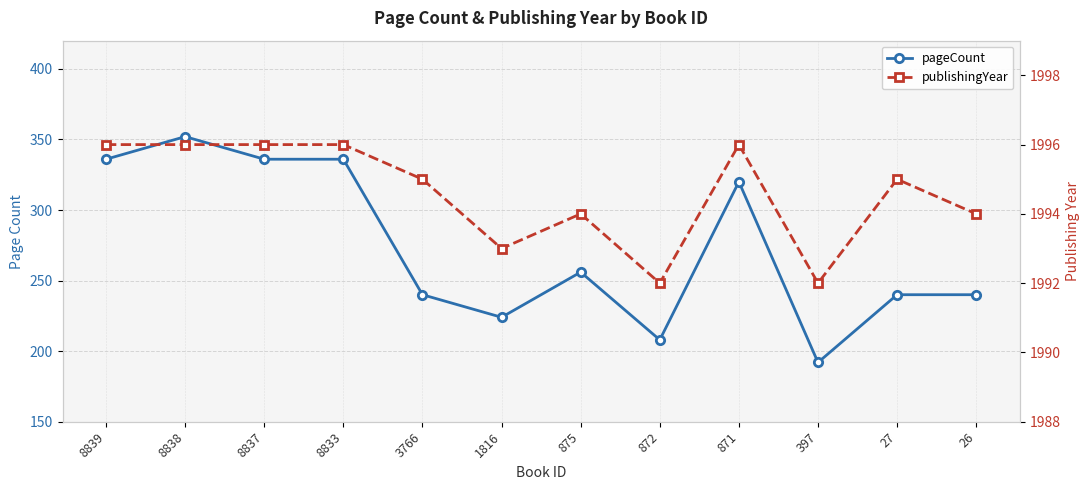

Which series changed the most between 27 and 26?

publishingYear